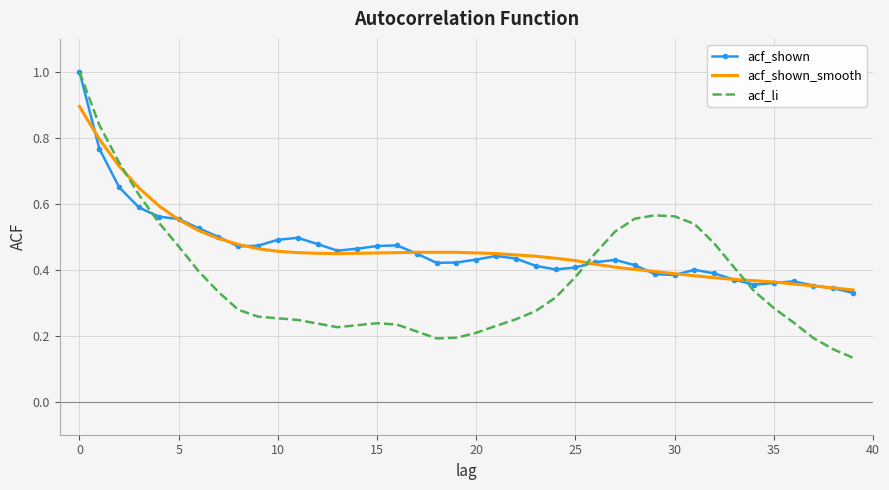

What is the greatest value displayed?

1.0